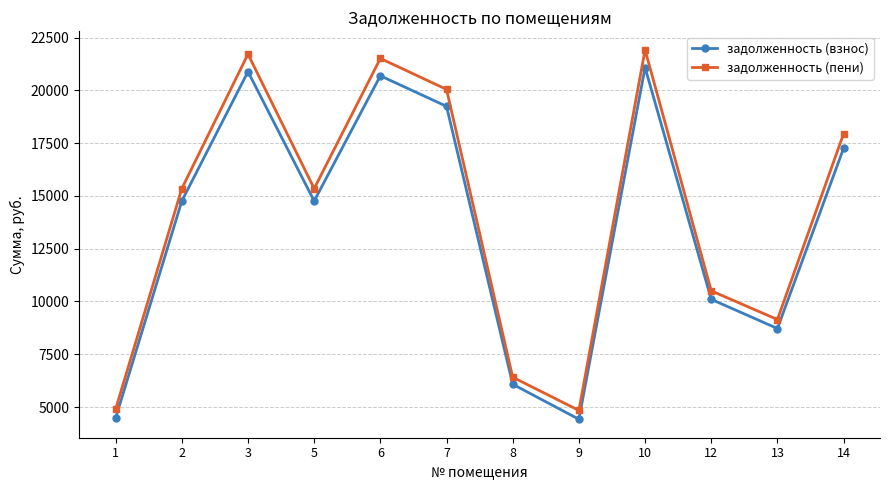

What is the maximum value shown in the chart?

21924.8